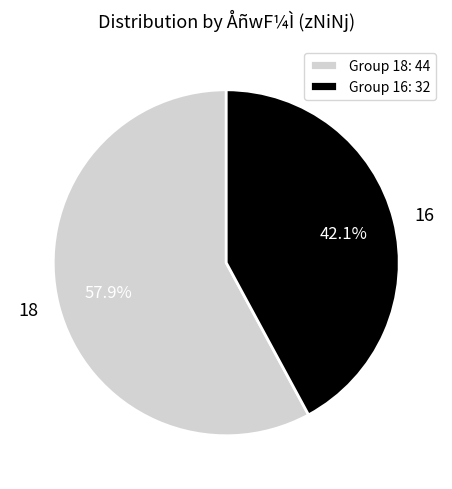

What percentage is the 18 slice, to the nearest percent?

58%